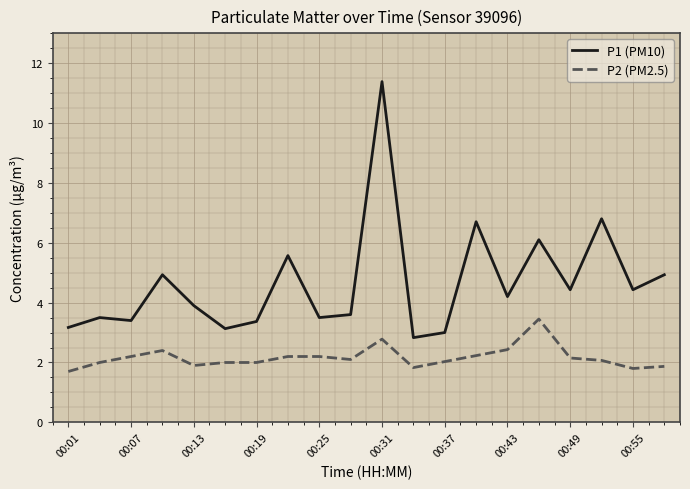

What is the maximum value for P1 (PM10)?

11.4